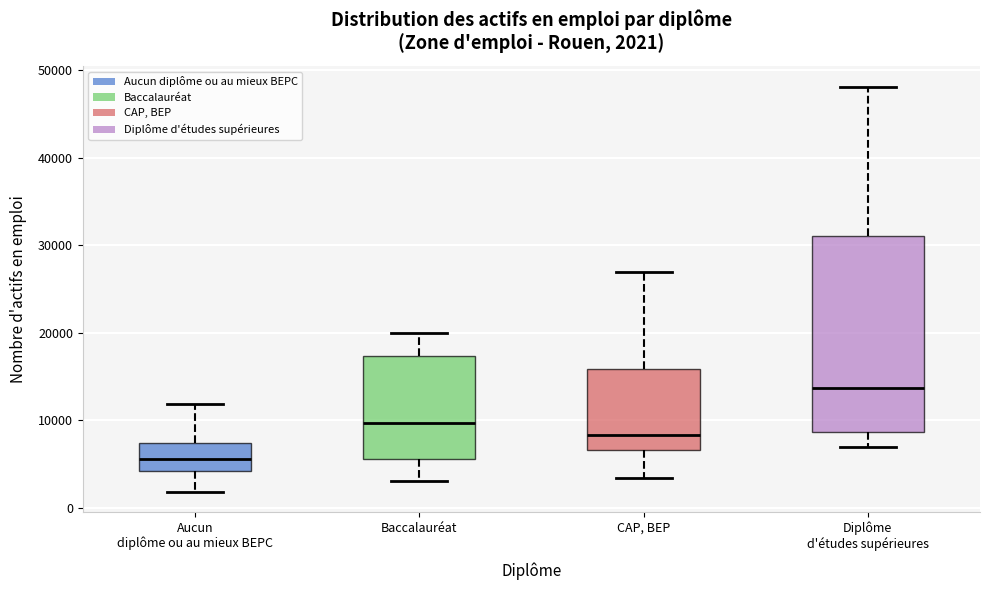

Comparing the boxes themselves (not the whiskers), which one is the tallest?

Diplôme d'études supérieures